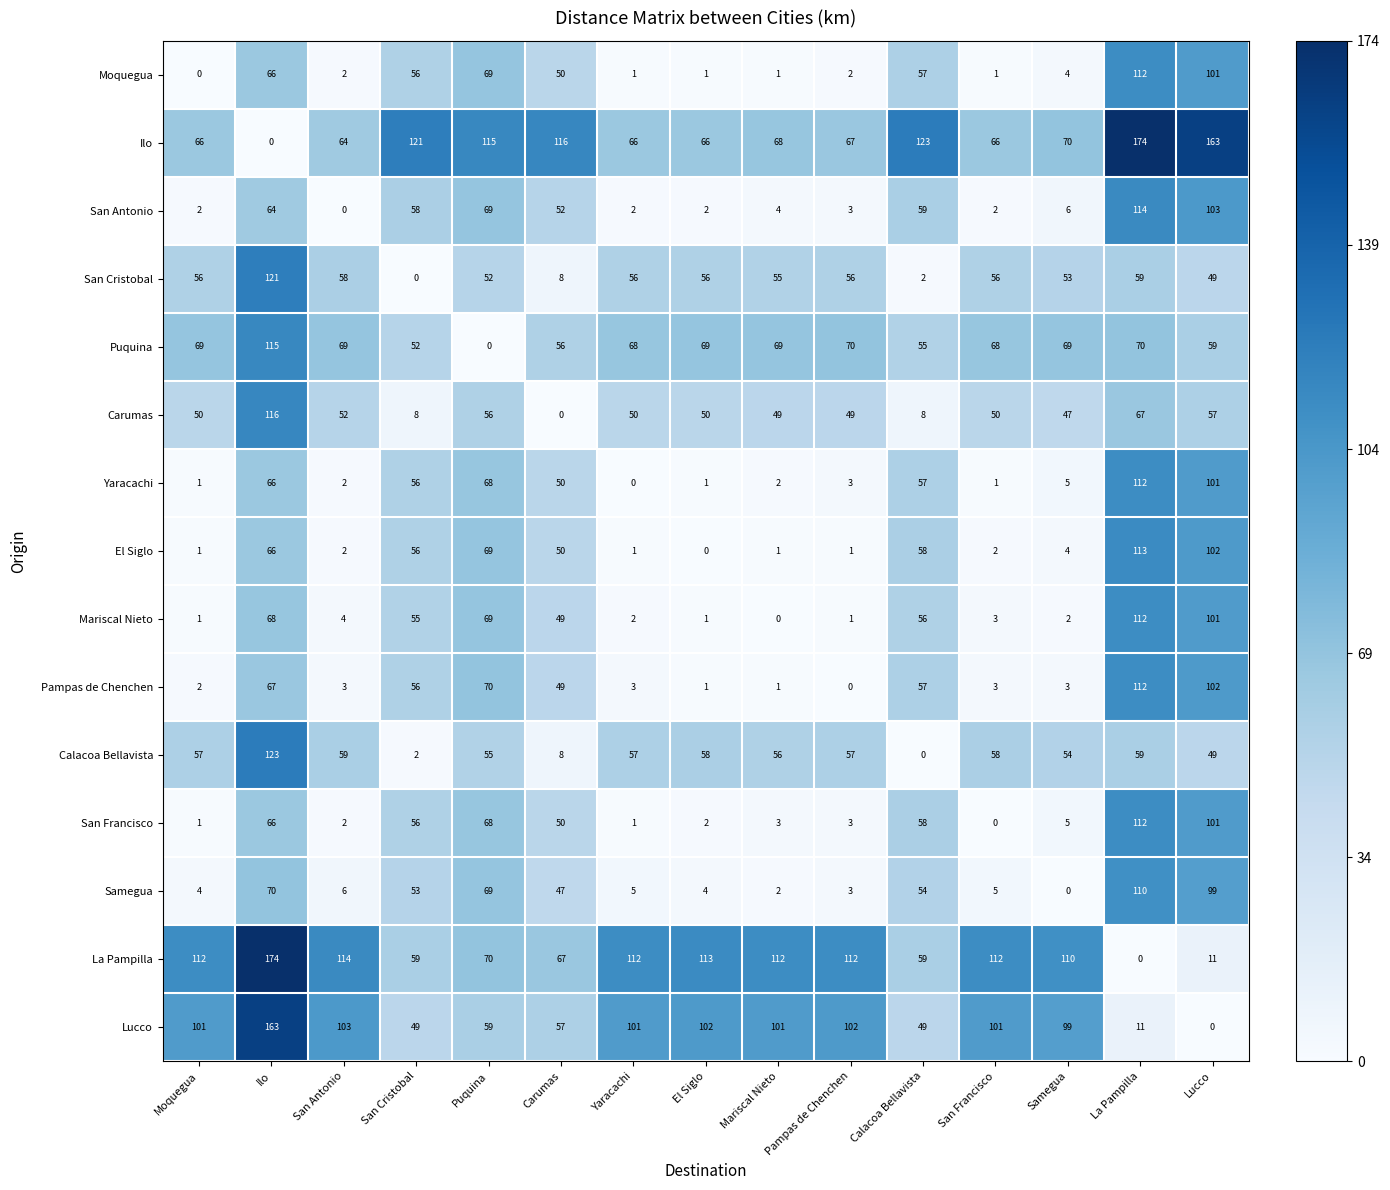

At which label does Moquegua first exceed 4?

Ilo